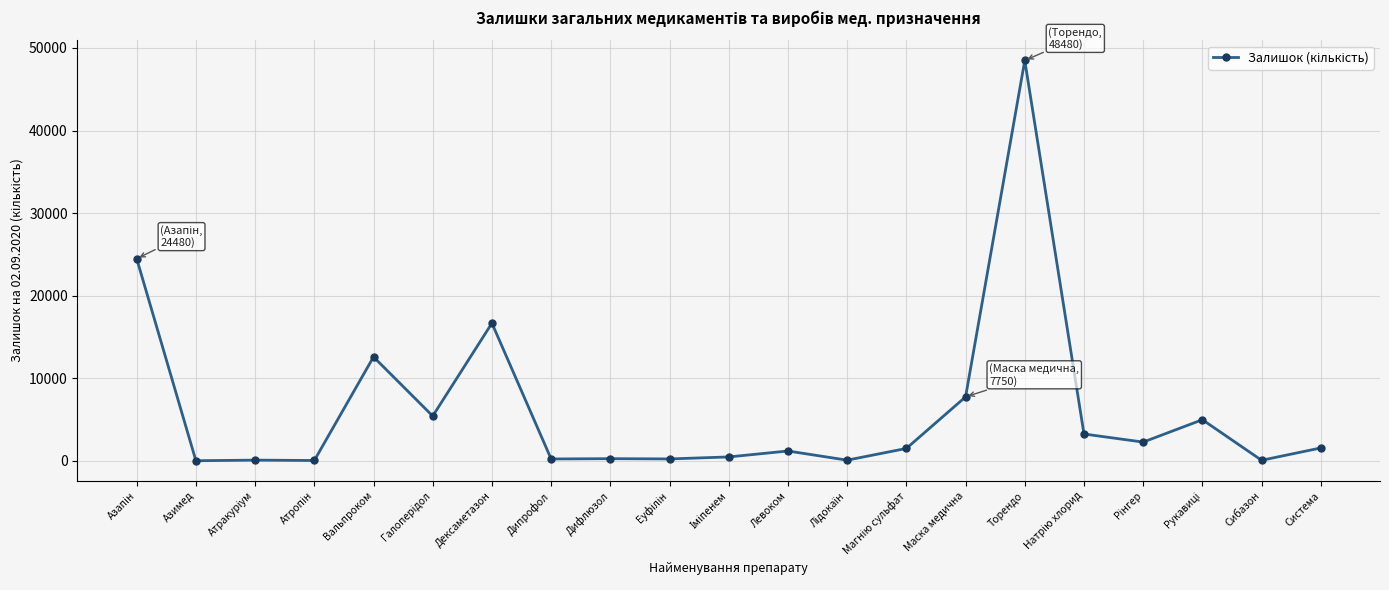

What is the difference between the second highest and second lowest values?

24430